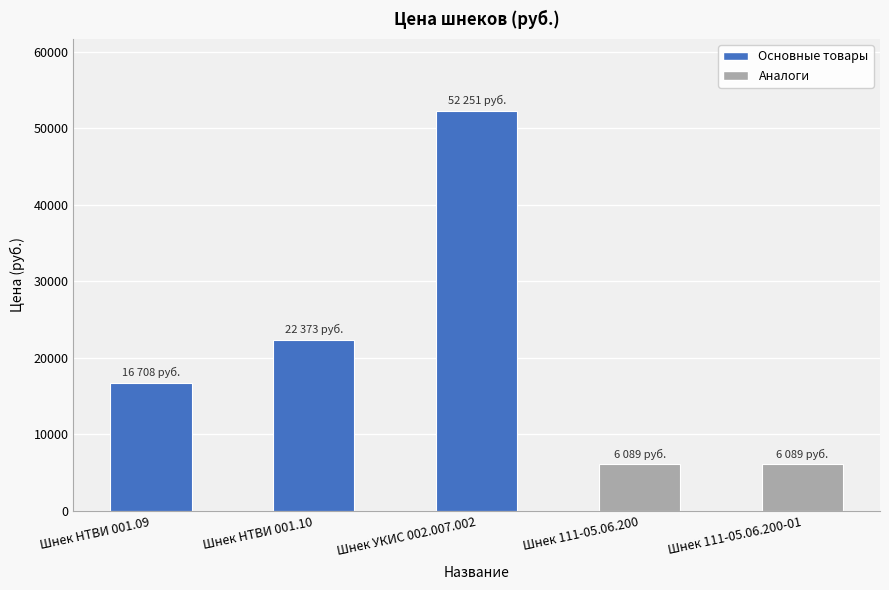

What is the difference between the maximum and minimum values?

46162